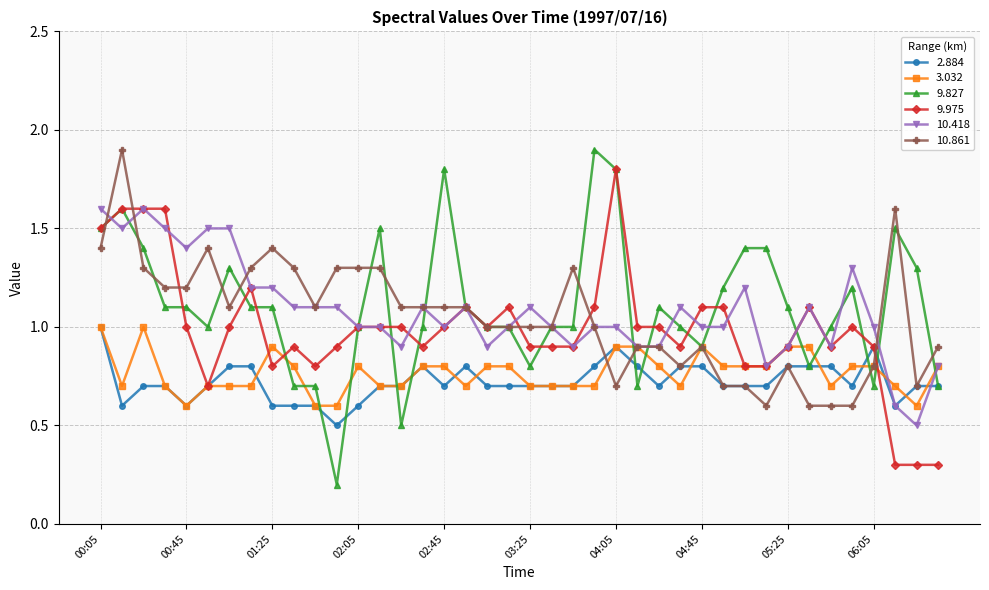

Which series has the widest spread of values?

9.827